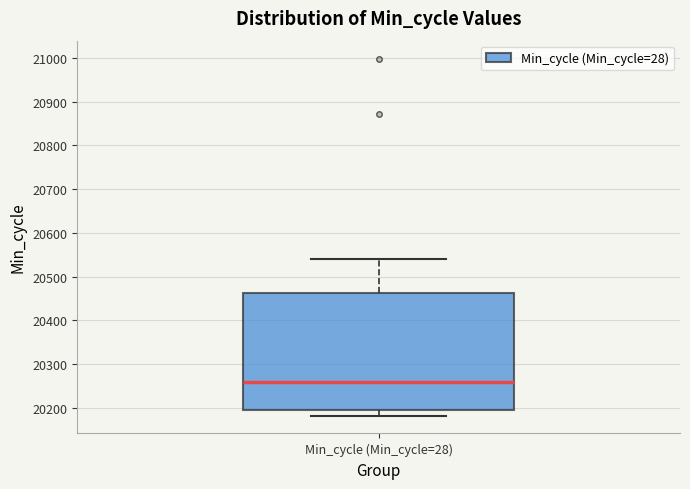

Transcribe this box plot: give where the median line is, the range the box spans, and where the two whiskers end, as read against the y-axis. The values are not printed on the chart, so give them approximately, as read against the axis.

median 20260, box 20190 to 20460, whiskers 20180 to 20540